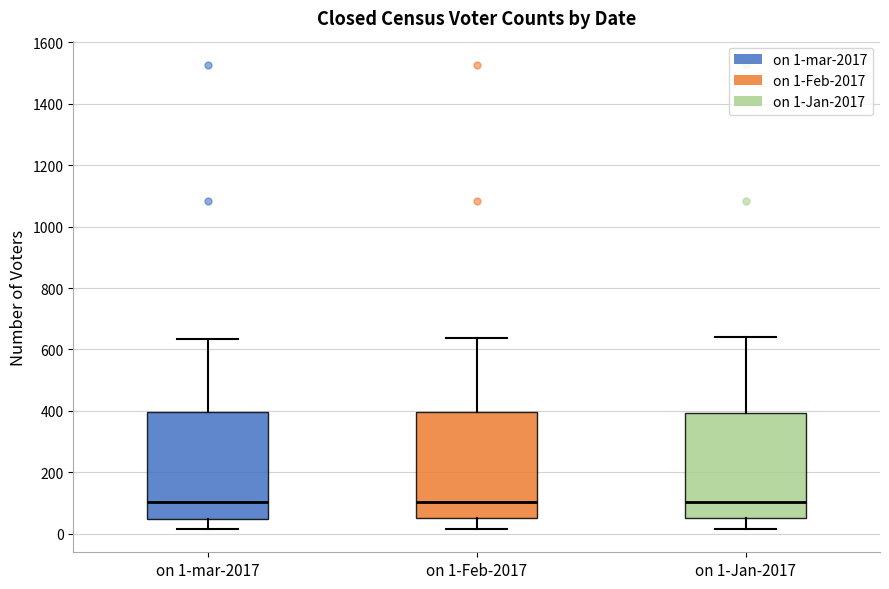

Reading left to right, read every box against the y-axis: the position of its median line, the range the box covers, and the ends of its whiskers. The values are not printed on the chart, so give them approximately, as read against the axis.

on 1-mar-2017: median 100, box 60 to 400, whiskers 20 to 640
on 1-Feb-2017: median 100, box 60 to 400, whiskers 20 to 640
on 1-Jan-2017: median 100, box 60 to 400, whiskers 20 to 640